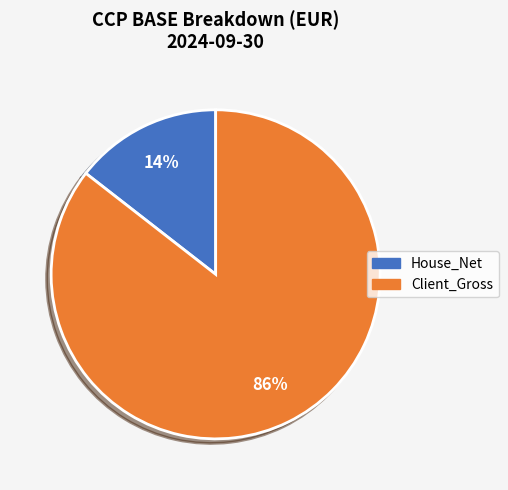

Count the number of slices in the pie.

2